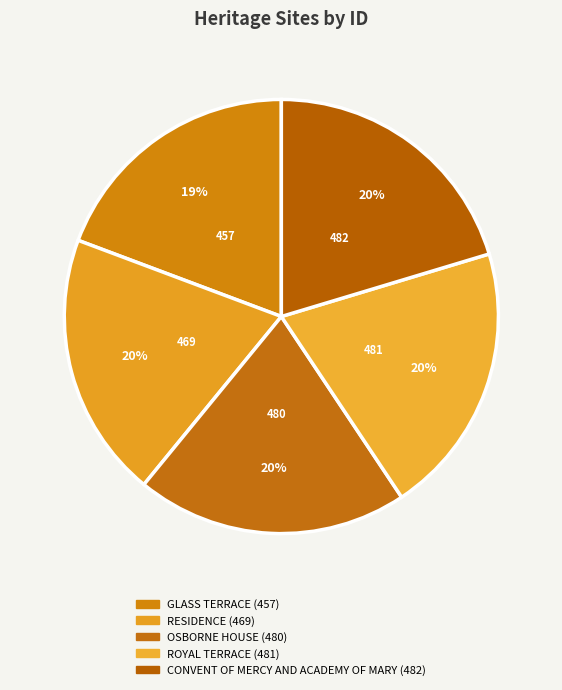

What percentage is the RESIDENCE slice, to the nearest percent?

20%